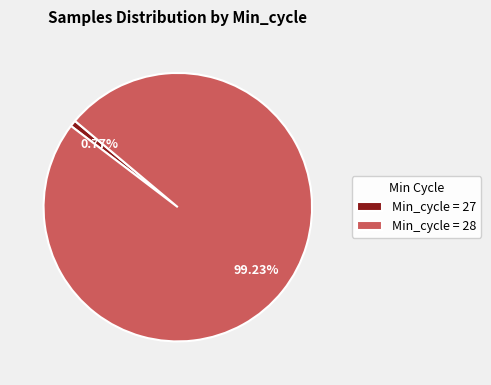

Combined, do Min_cycle = 28 and Min_cycle = 27 account for over 50%?

Yes